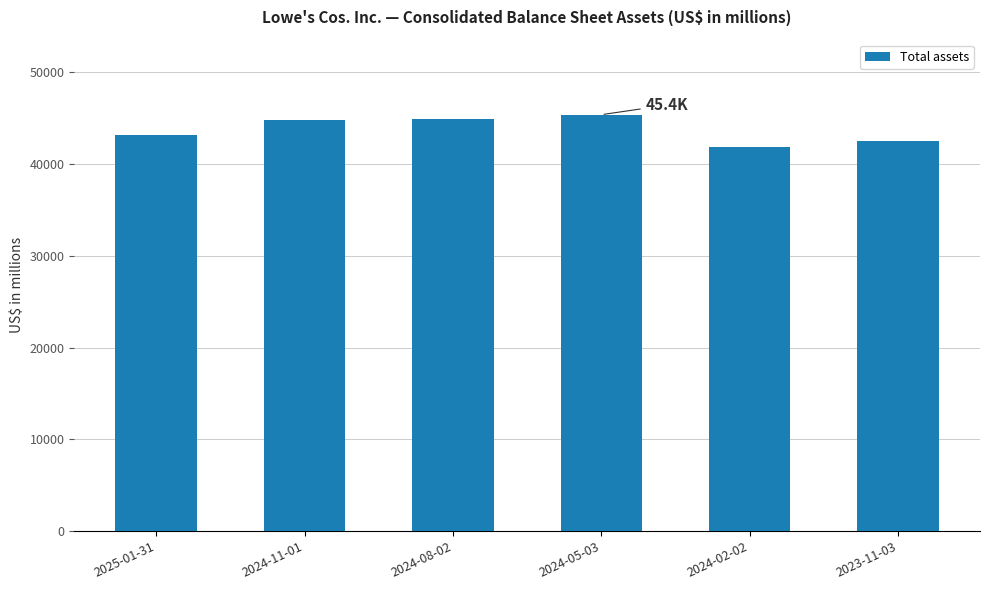

What position from the right is 2024-02-02?

2